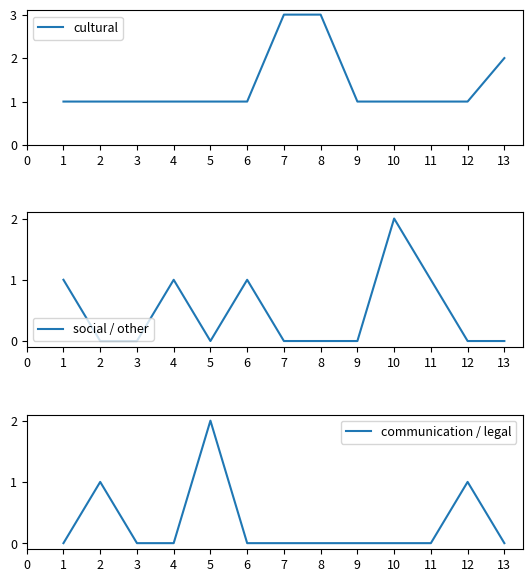

How many intersections are there between cultural and social / other?

1